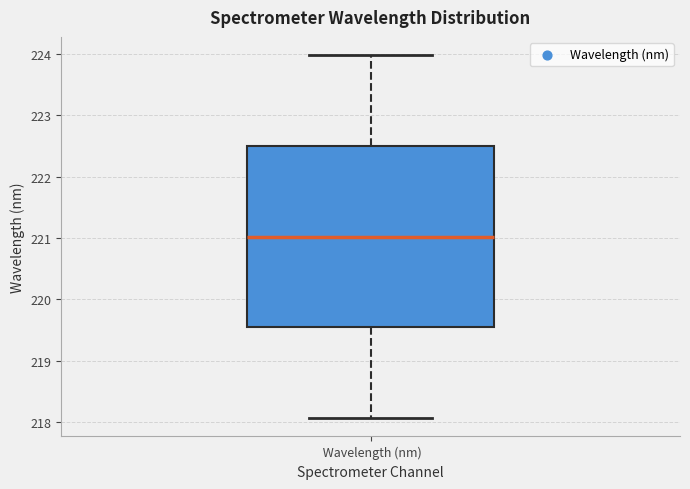

Read this box plot against the y-axis: the position of the median line, the range covered by the box, and the ends of both whiskers. The values are not printed on the chart, so give them approximately, as read against the axis.

median 221.0, box 219.5 to 222.5, whiskers 218.1 to 224.0